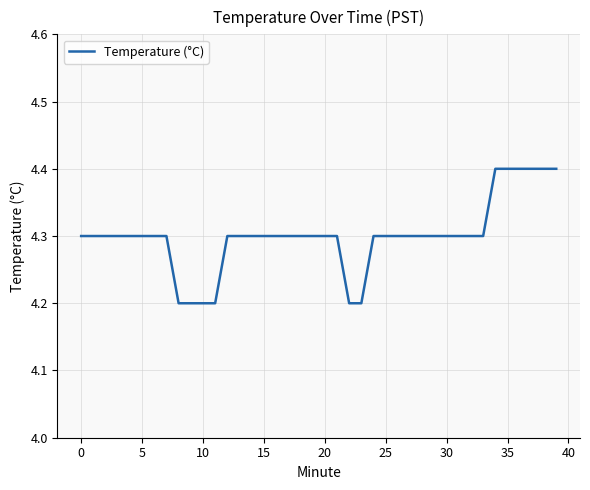

What is the average value?

4.3